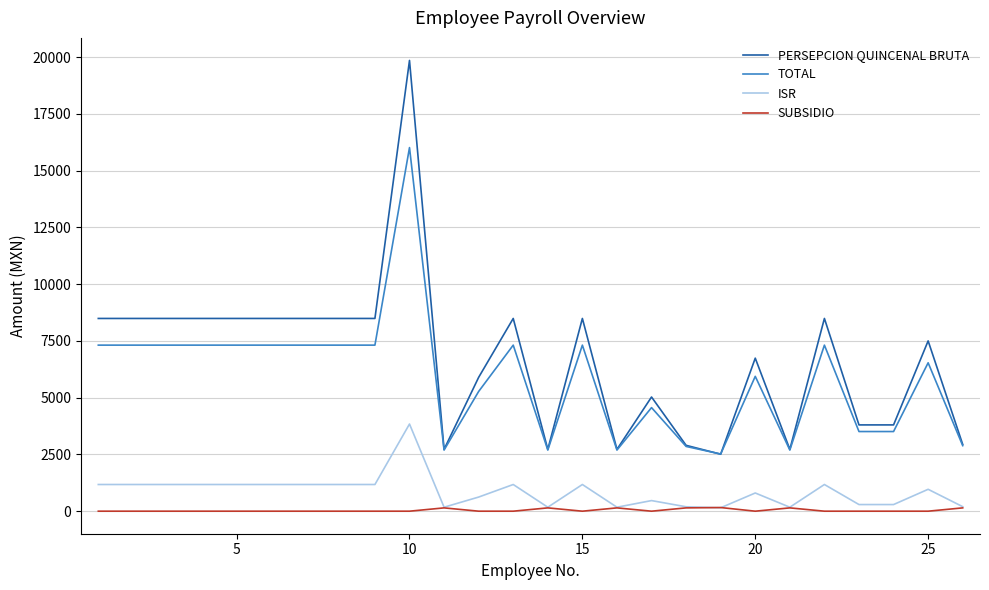

True or false: ISR and TOTAL intersect in this chart.

False